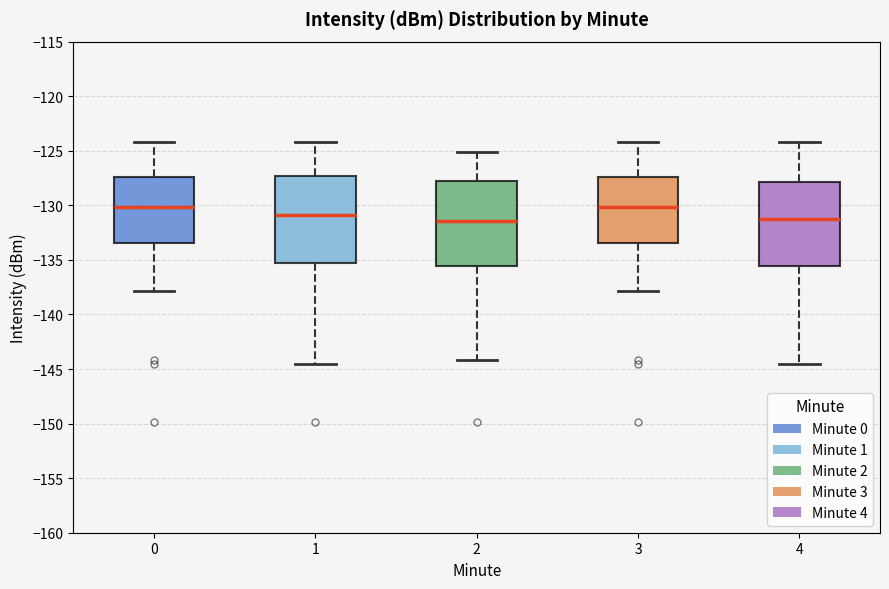

Where is the lower edge of the box at x = 4 on the y-axis? The values are not printed on the chart, so give them approximately, as read against the axis.

-135.5